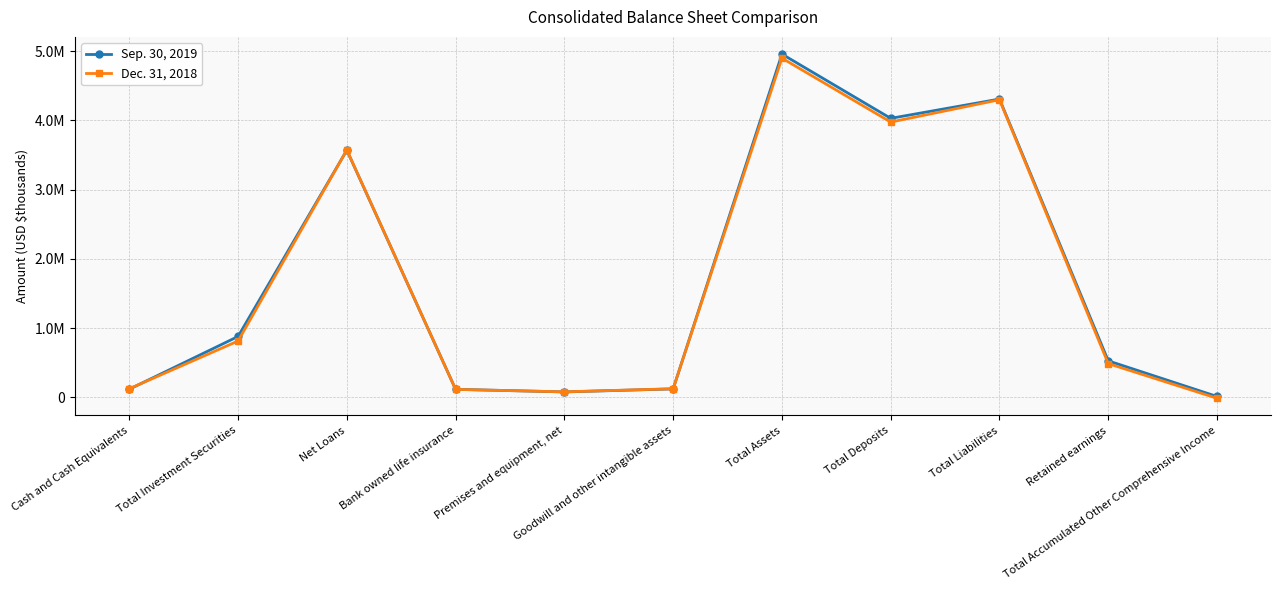

The Dec. 31, 2018 series shows 1248866 at Total Assets. True or false?

False